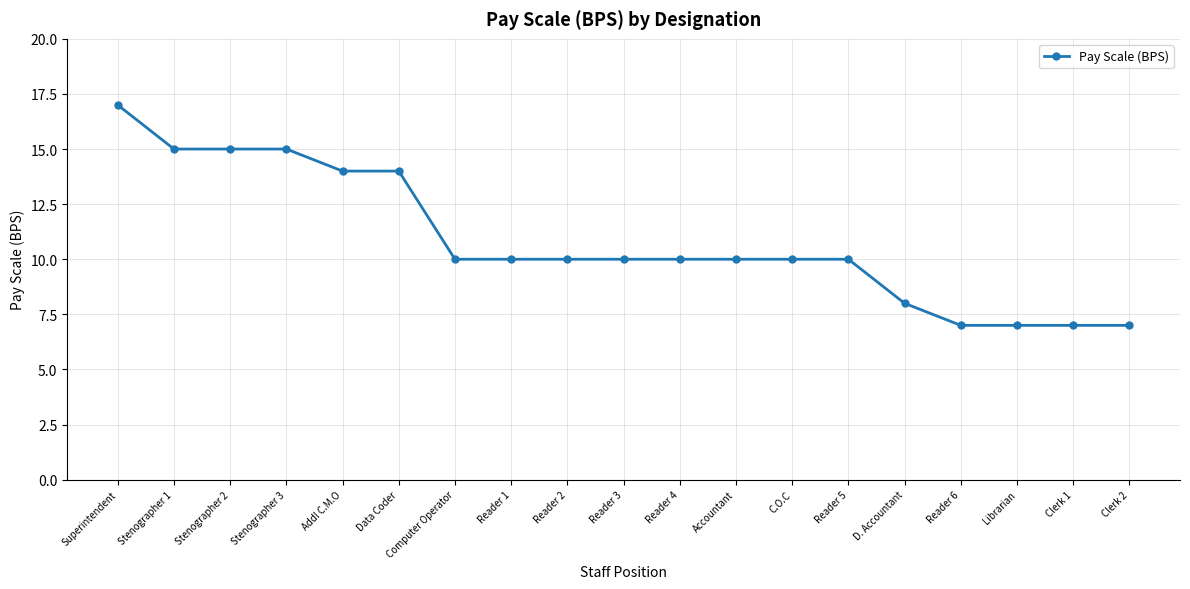

Count the number of data series in this chart.

1